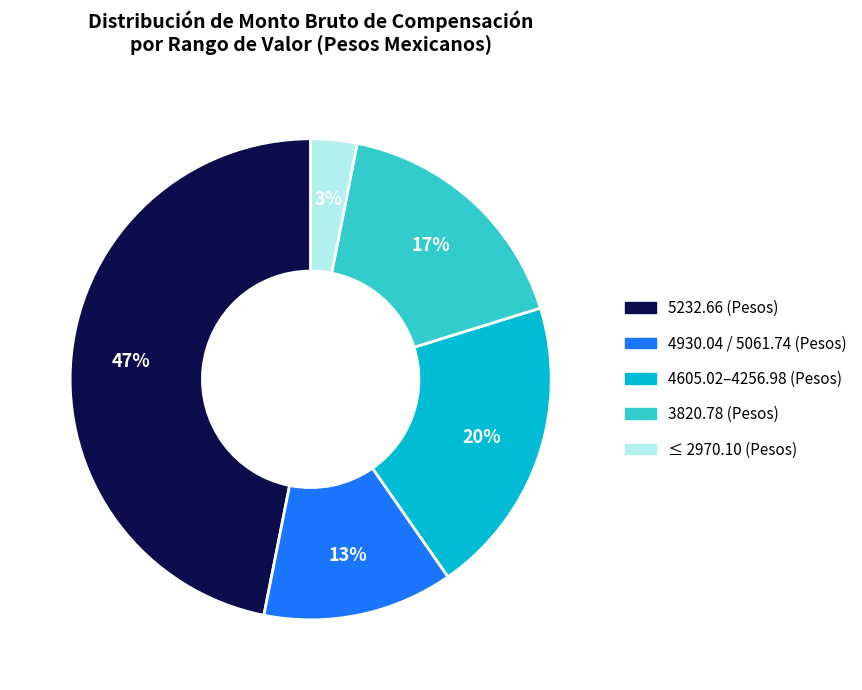

Between 5232.66 (Pesos) and 4605.02–4256.98 (Pesos), which is larger?

5232.66 (Pesos)